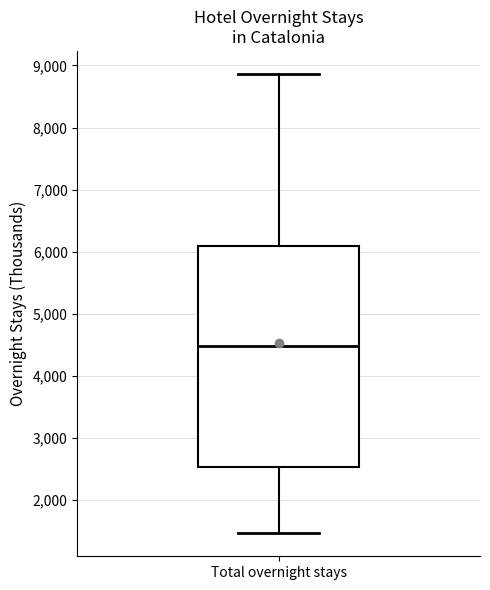

Transcribe this box plot: give where the median line is, the range the box spans, and where the two whiskers end, as read against the y-axis. The values are not printed on the chart, so give them approximately, as read against the axis.

median 4500, box 2500 to 6100, whiskers 1500 to 8900